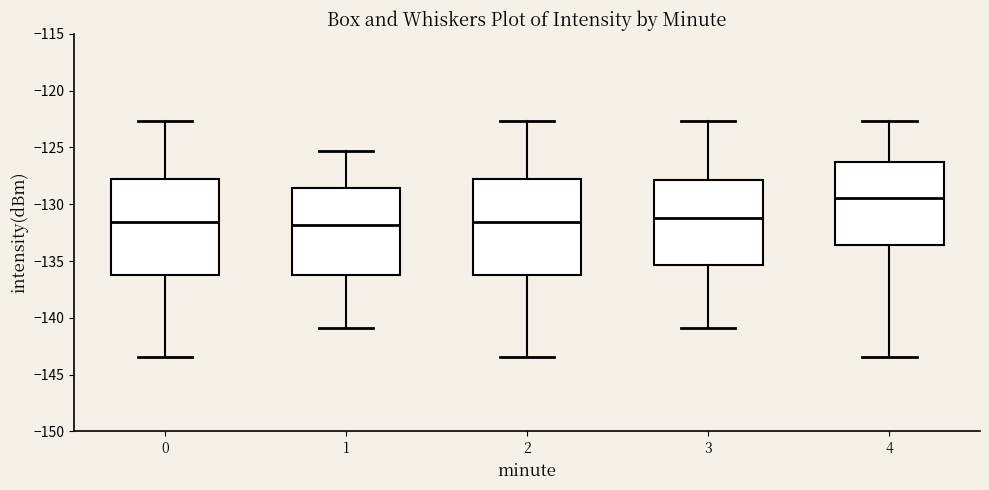

Reading left to right, read every box against the y-axis: the position of its median line, the range the box covers, and the ends of its whiskers. The values are not printed on the chart, so give them approximately, as read against the axis.

0: median -131.5, box -136.0 to -128.0, whiskers -143.5 to -122.5
1: median -132.0, box -136.0 to -128.5, whiskers -141.0 to -125.5
2: median -131.5, box -136.0 to -128.0, whiskers -143.5 to -122.5
3: median -131.0, box -135.5 to -128.0, whiskers -141.0 to -122.5
4: median -129.5, box -133.5 to -126.0, whiskers -143.5 to -122.5